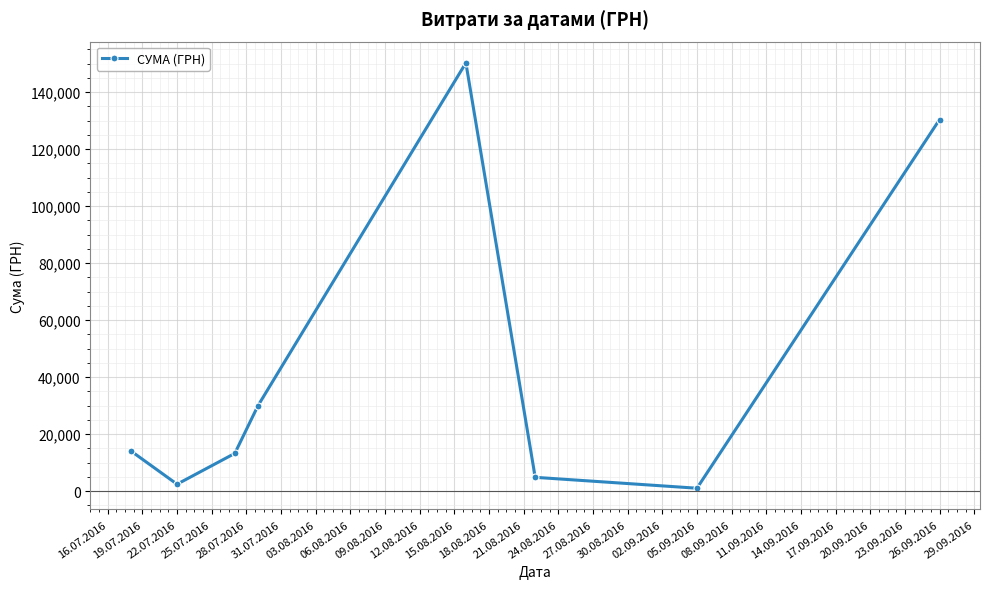

What is the greatest value displayed?

150229.0